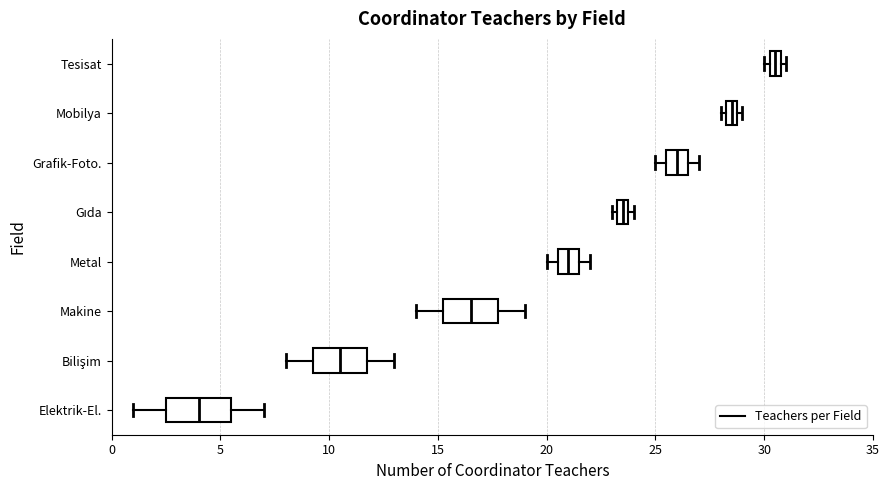

Where is the left edge of the box for Tesisat on the x-axis? The values are not printed on the chart, so give them approximately, as read against the axis.

30.5